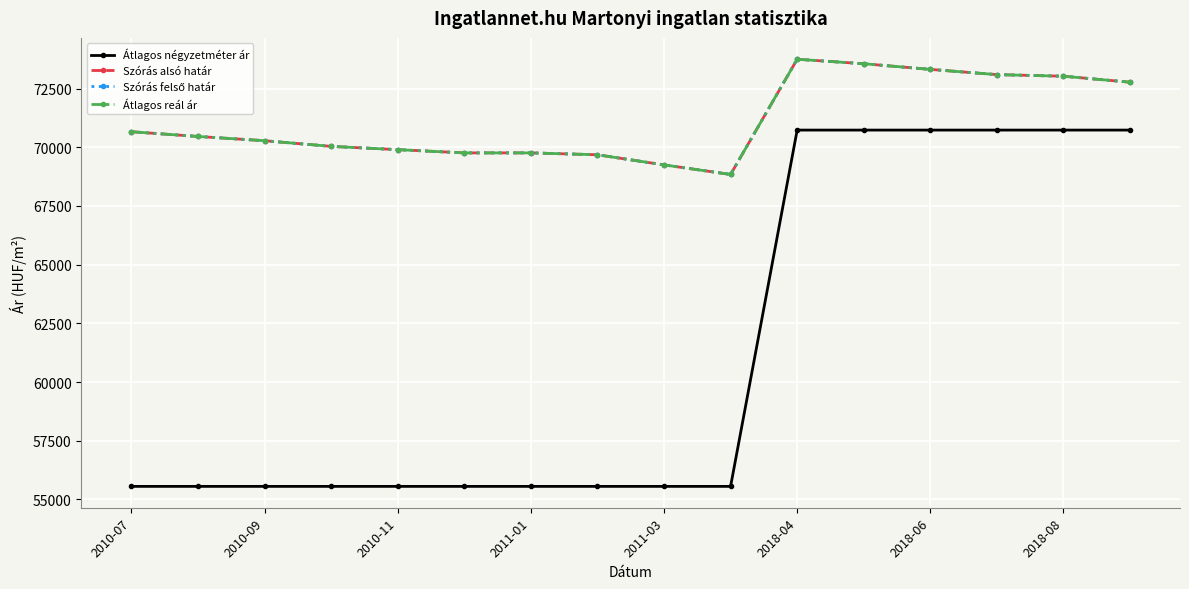

What is the difference between the second highest and minimum values in the Szórás alsó határ series?

4716